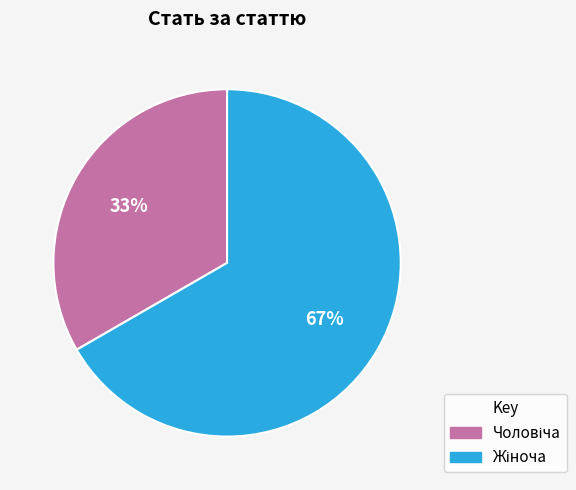

Does any single category account for the majority?

Yes